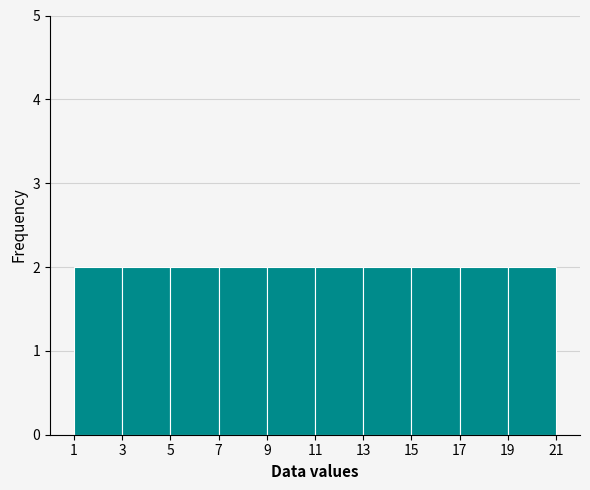

How tall is the bar that spans 13 to 15 on the x-axis? The values are not printed on the chart, so give them approximately, as read against the axis.

2